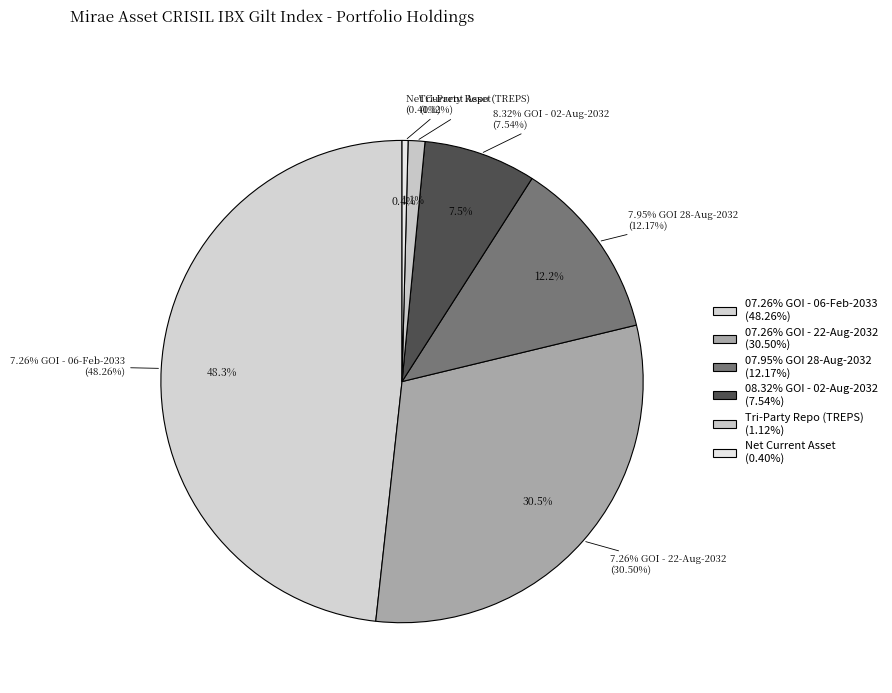

What is the largest slice in the pie chart?

07.26% GOI - 06-Feb-2033